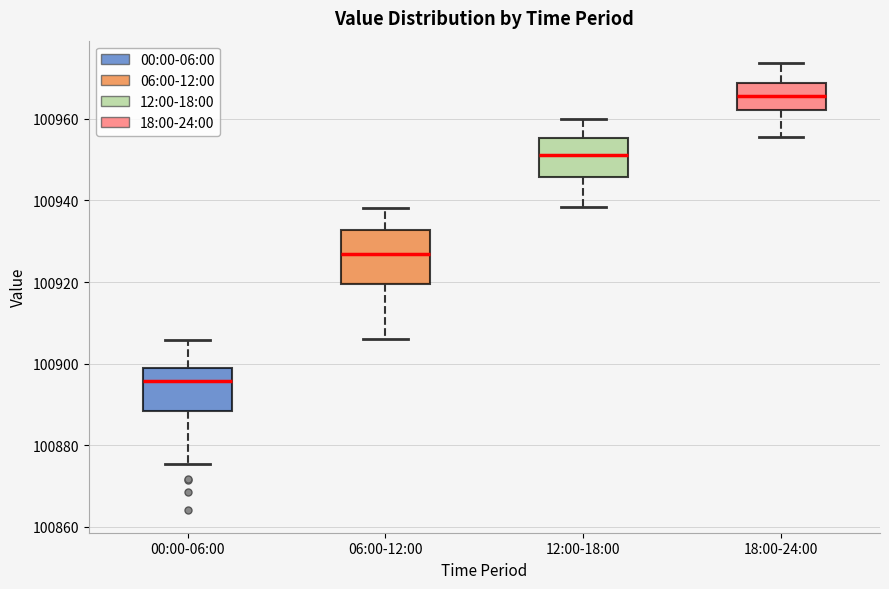

Where does the upper whisker of the box for 06:00-12:00 end on the y-axis? The values are not printed on the chart, so give them approximately, as read against the axis.

100938